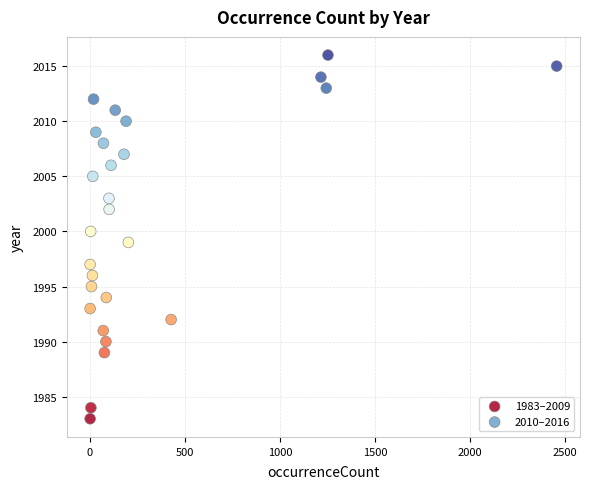

Which series has the largest Y range (max minus min)?

1983–2009